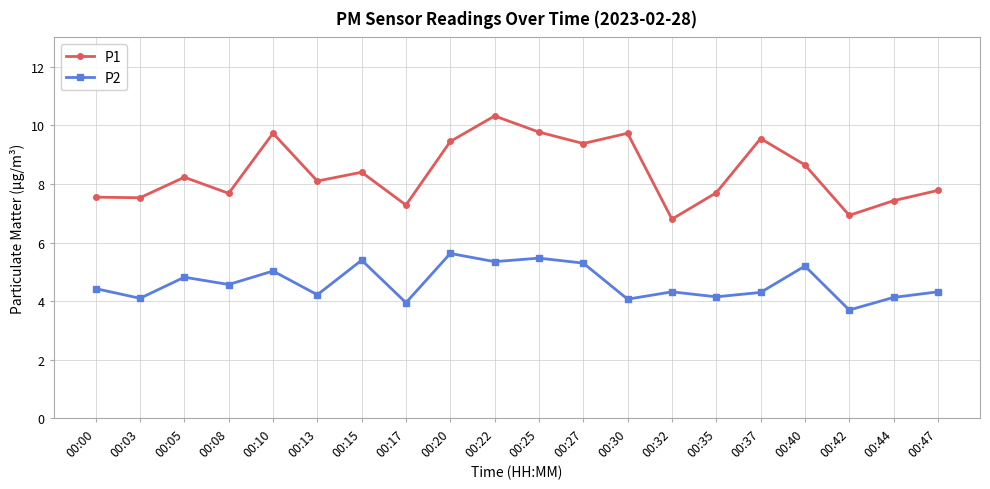

In P2, how many points are higher than both neighbors (excluding endpoints)?

7